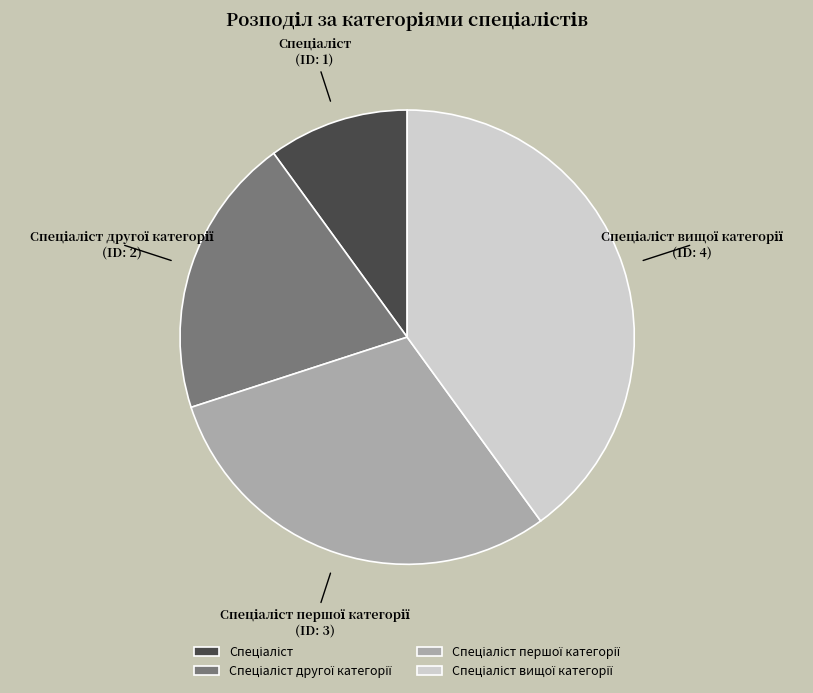

The Спеціаліст slice represents 10% of the pie. True or false?

True